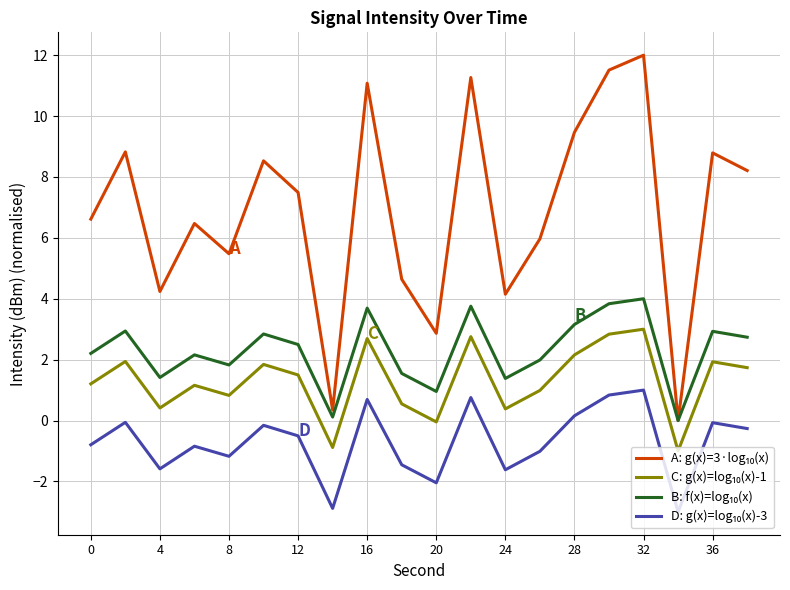

What is the smallest value displayed?

-3.0